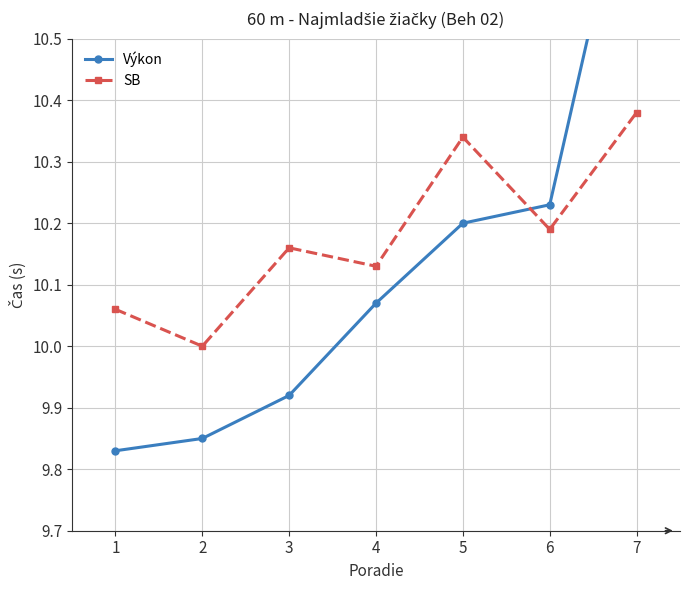

Between which two adjacent categories do Výkon and SB first intersect?

5 and 6